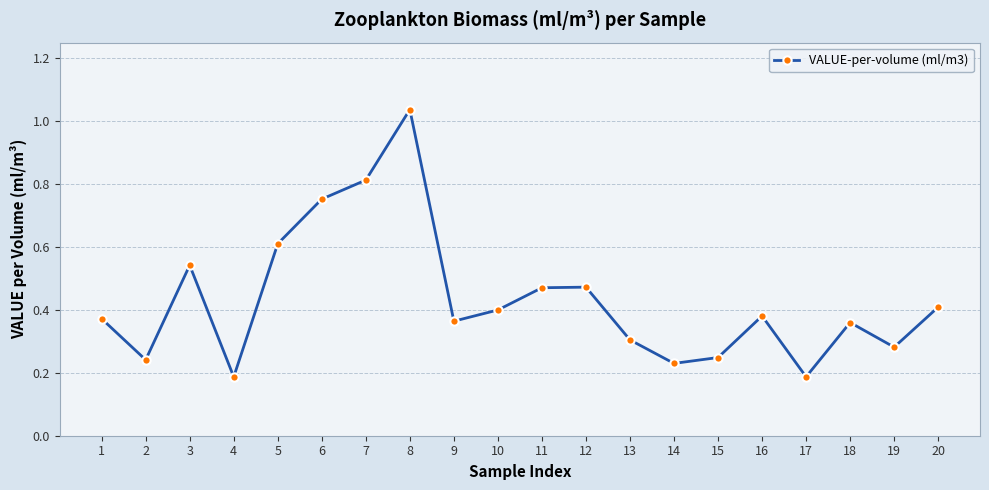

Does the chart have visible grid lines?

Yes